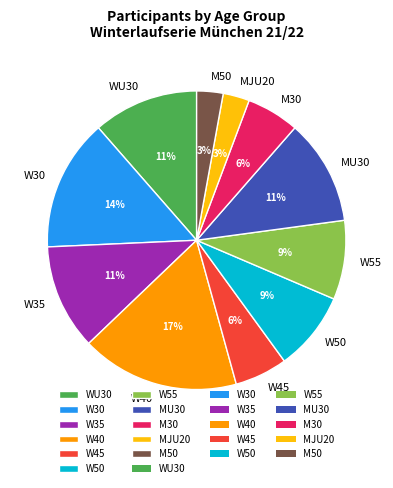

Approximately how many times larger is the value at W45 compared to M30?

1.0